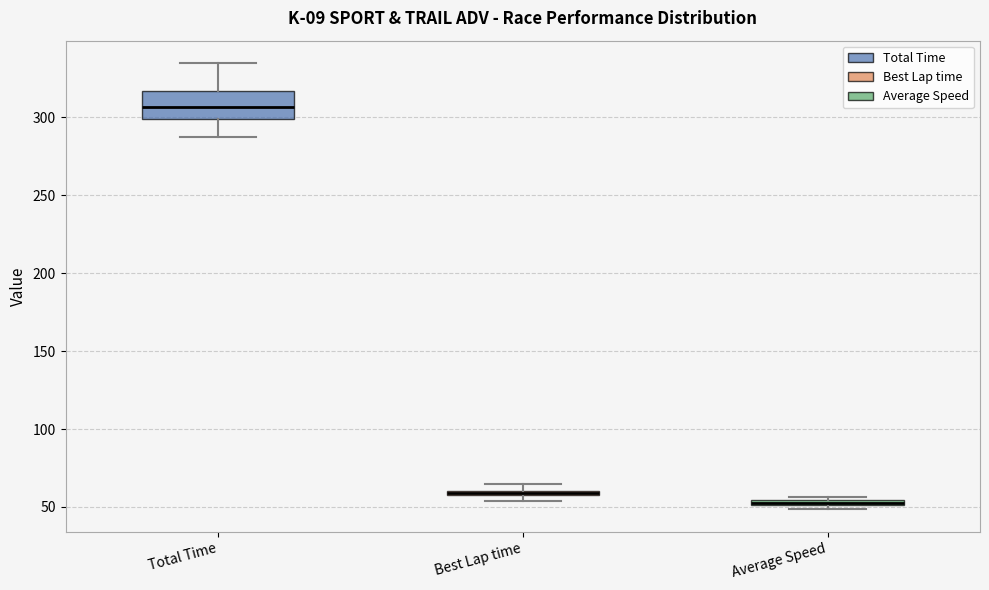

Where is the upper edge of the box for Total Time on the y-axis? The values are not printed on the chart, so give them approximately, as read against the axis.

315